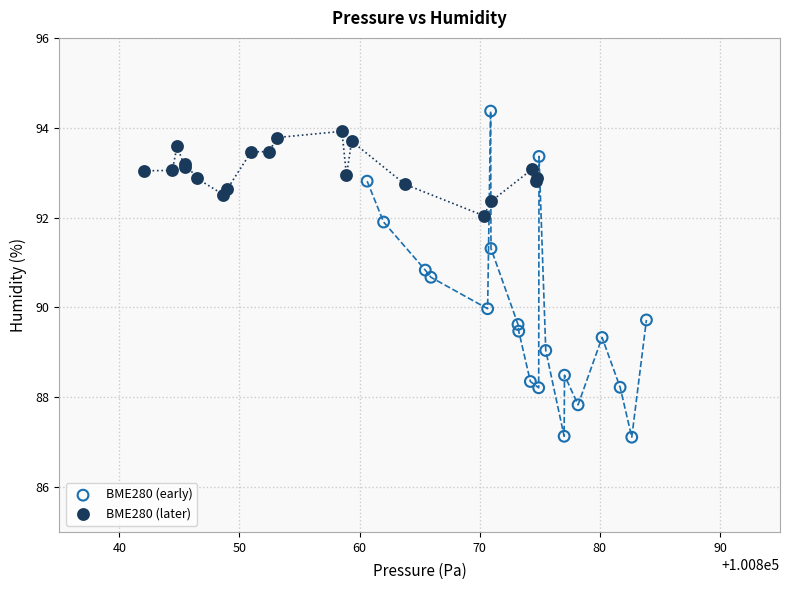

Which series reaches the minimum Y coordinate?

BME280 (early)